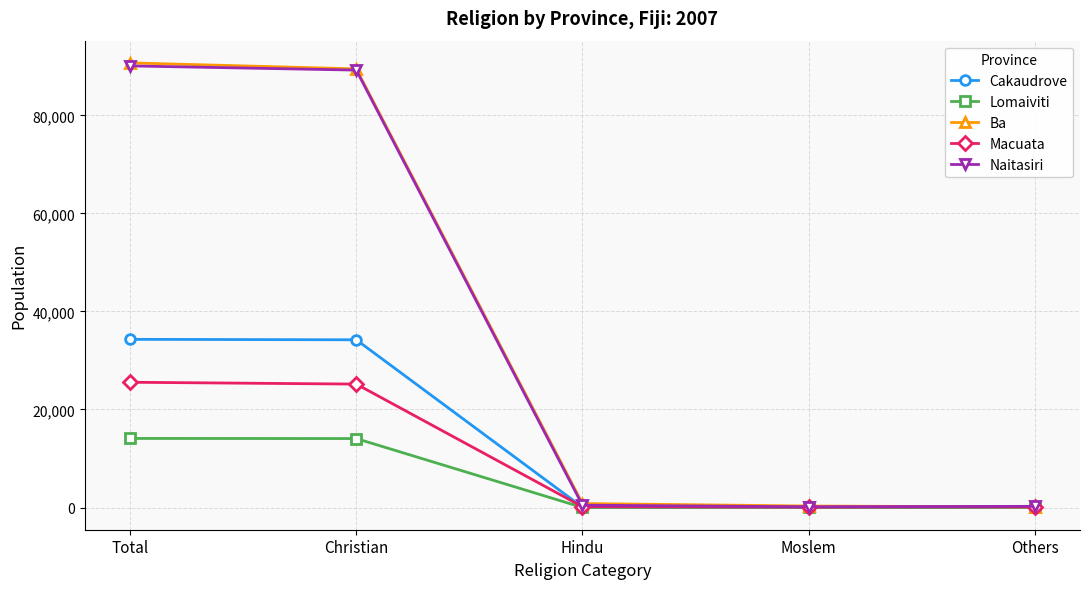

What is the label of the 4th point from the right?

Christian